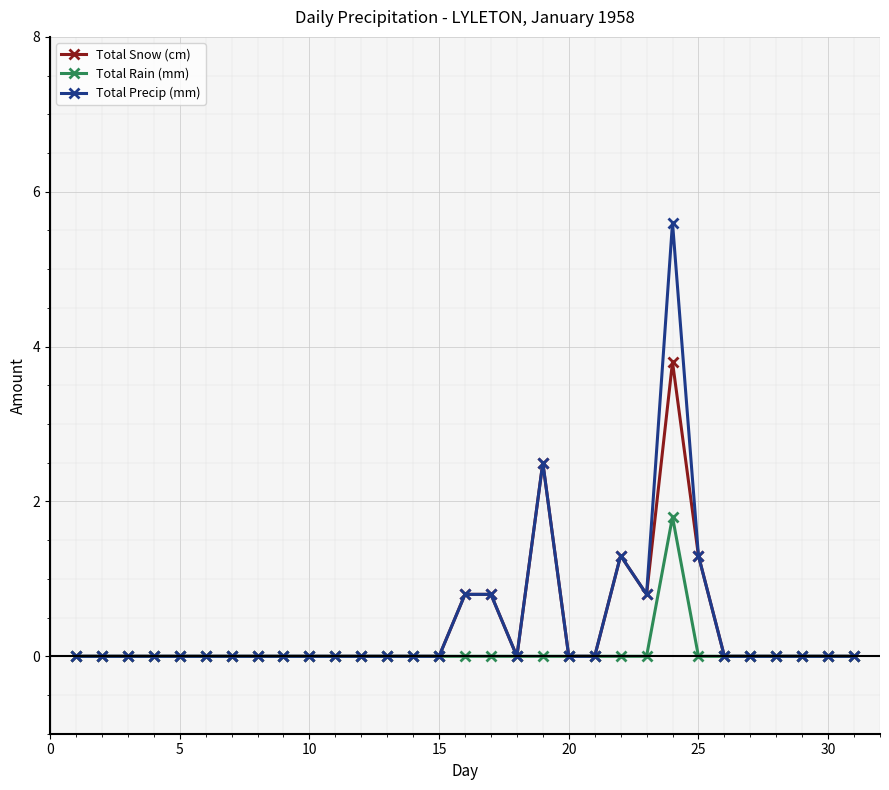

At how many categories does at least one series exceed 1?

4